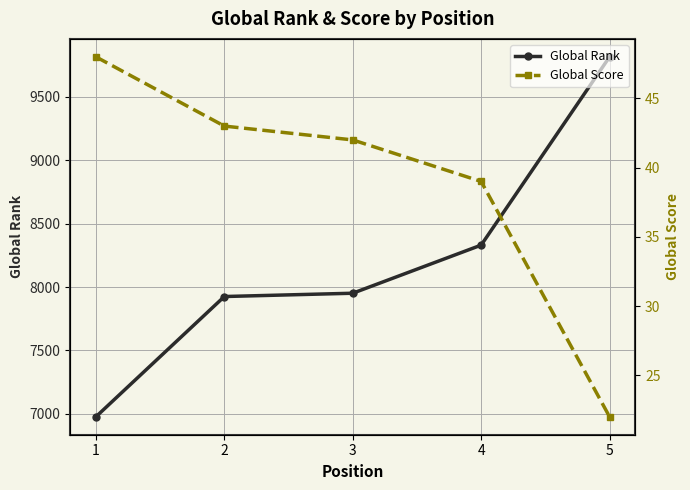

List the series in order of their peak value, highest first.

Global Rank, Global Score